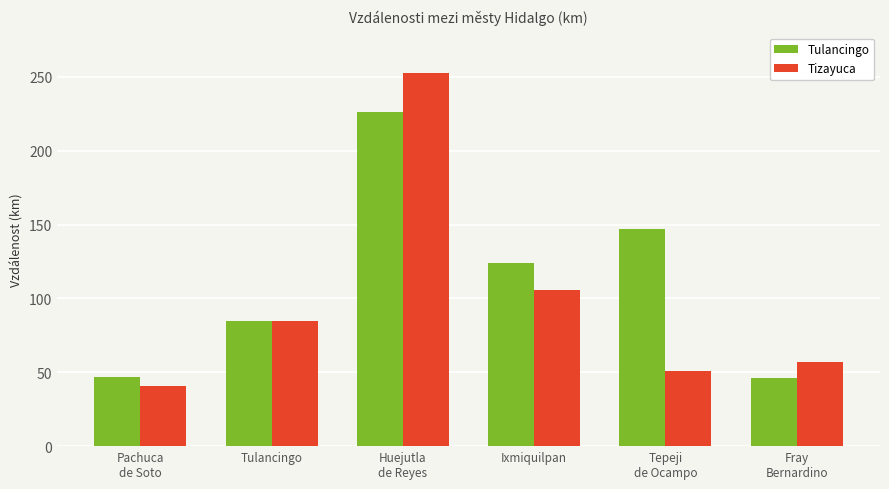

Which category has the highest value across all series?

Huejutla
de Reyes